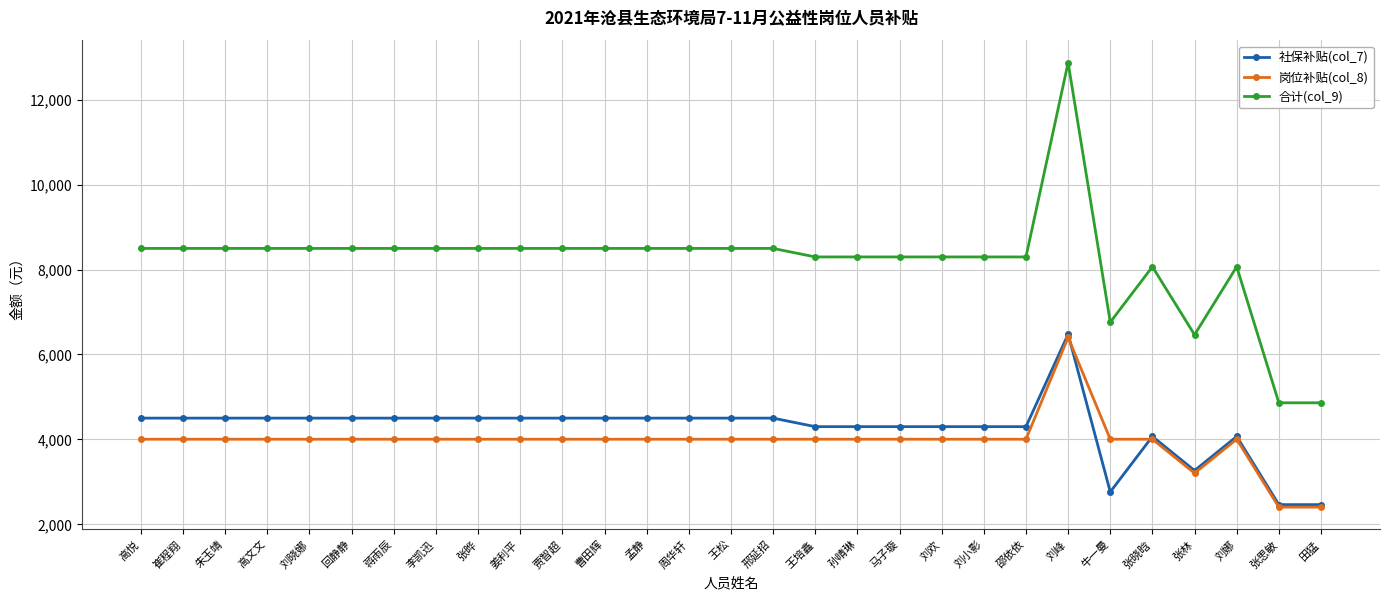

What is the minimum value for 岗位补贴(col_8)?

2400.0